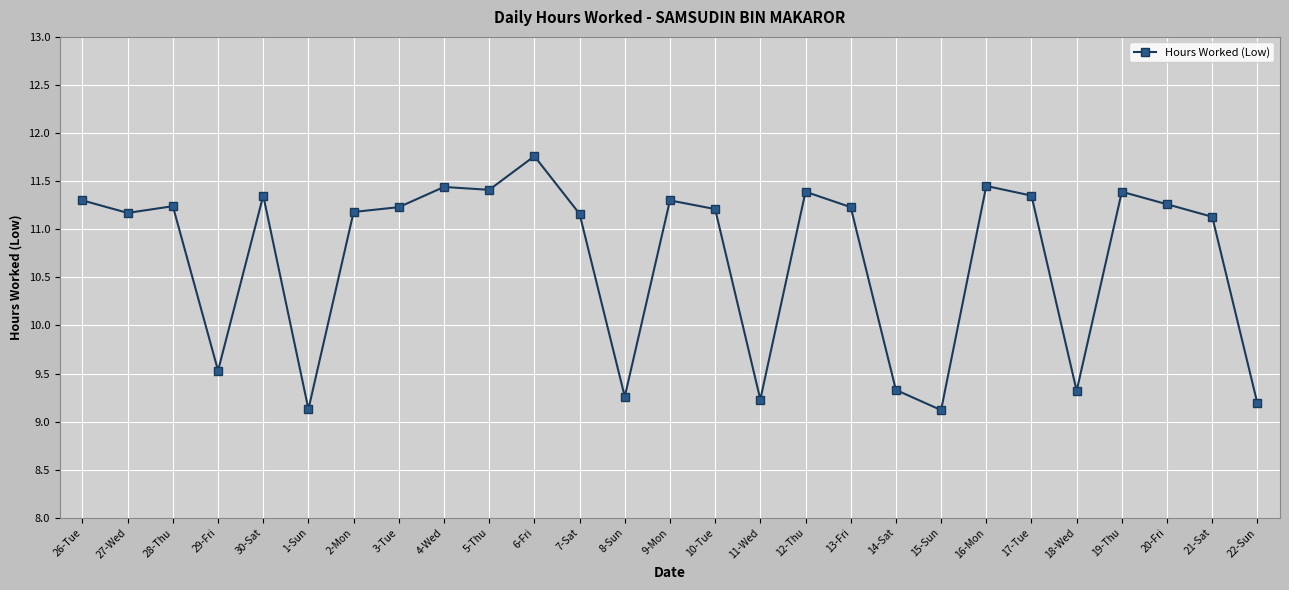

What is the ratio of the value at 30-Sat to the value at 2-Mon?

1.0